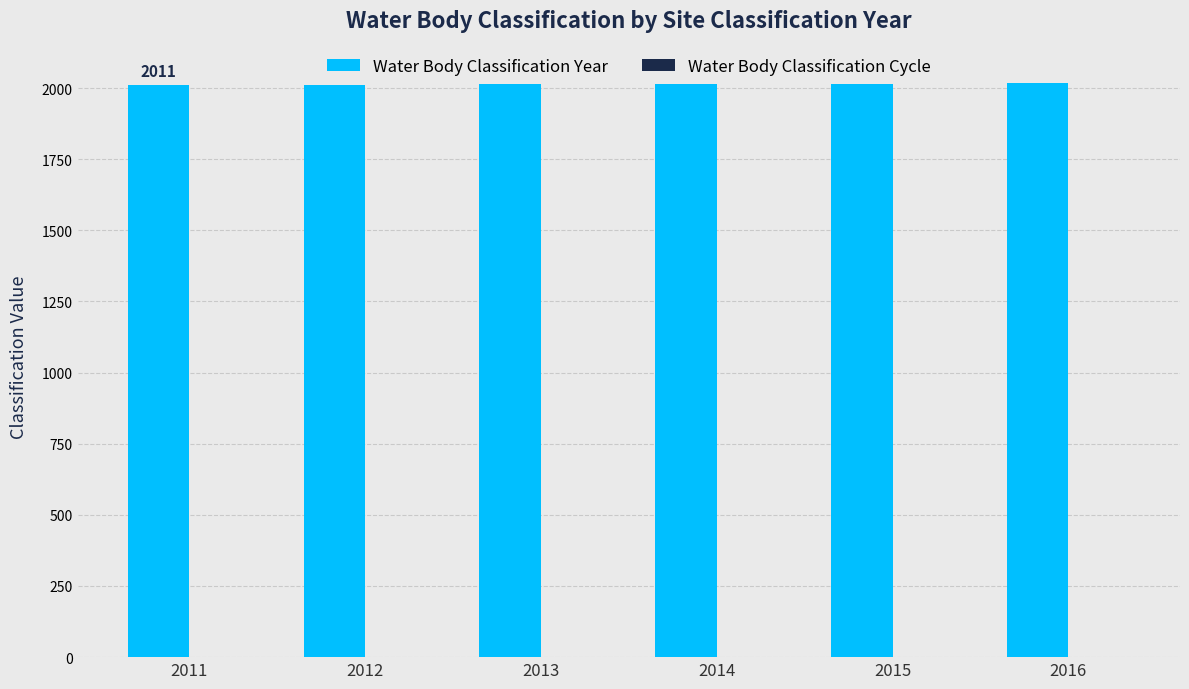

Is it true that Water Body Classification Year equals 3047 at 2015?

False